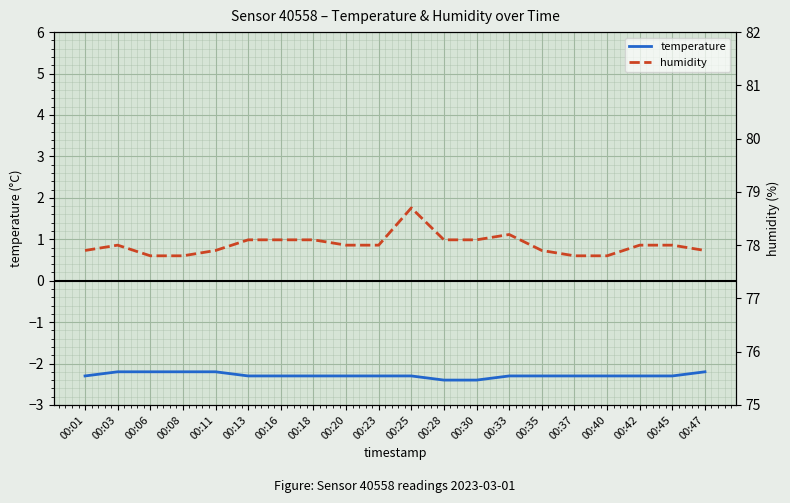

What are all the series names shown in the legend?

temperature, humidity